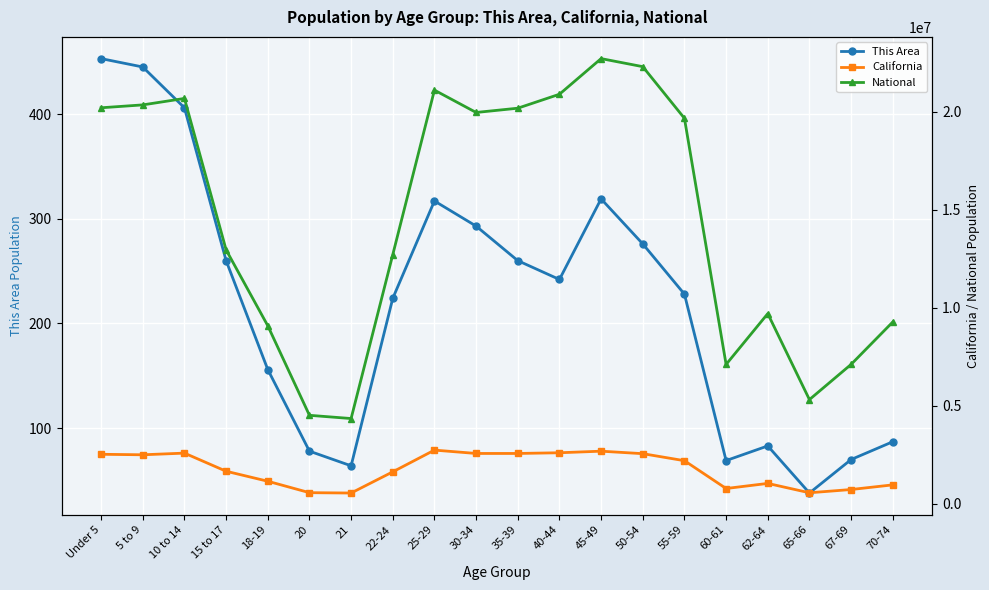

Reading right to left, what are all the values shown in this chart?

This Area: 70-74=87	67-69=70	65-66=38	62-64=83	60-61=69	55-59=228	50-54=276	45-49=319	40-44=242	35-39=260	30-34=293	25-29=317	22-24=224	21=64	20=78	18-19=156	15 to 17=260	10 to 14=406	5 to 9=445	Under 5=453
California: 70-74=971778	67-69=734741	65-66=568817	62-64=1045921	60-61=786276	55-59=2204296	50-54=2562552	45-49=2689819	40-44=2609131	35-39=2573579	30-34=2573468	25-29=2744409	22-24=1636532	21=555775	20=573642	18-19=1157002	15 to 17=1666938	10 to 14=2590930	5 to 9=2505839	Under 5=2531333
National: 70-74=9278166	67-69=7115361	65-66=5319902	62-64=9704197	60-61=7113727	55-59=19664805	50-54=22298125	45-49=22708591	40-44=20890964	35-39=20179642	30-34=19962099	25-29=21101849	22-24=12712576	21=4354294	20=4519129	18-19=9086089	15 to 17=12954254	10 to 14=20677194	5 to 9=20348657	Under 5=20201362